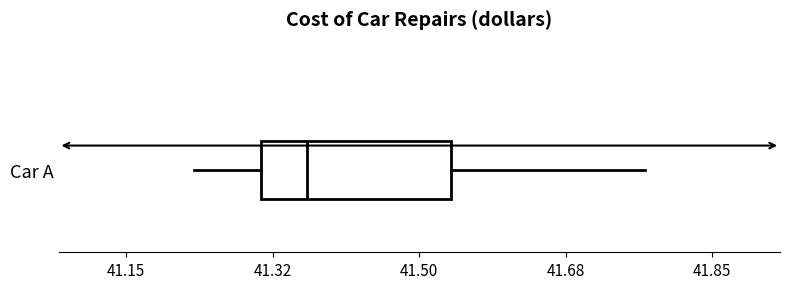

Transcribe this box plot: give where the median line is, the range the box spans, and where the two whiskers end, as read against the x-axis. The values are not printed on the chart, so give them approximately, as read against the axis.

median 41.36, box 41.32 to 41.54, whiskers 41.24 to 41.78